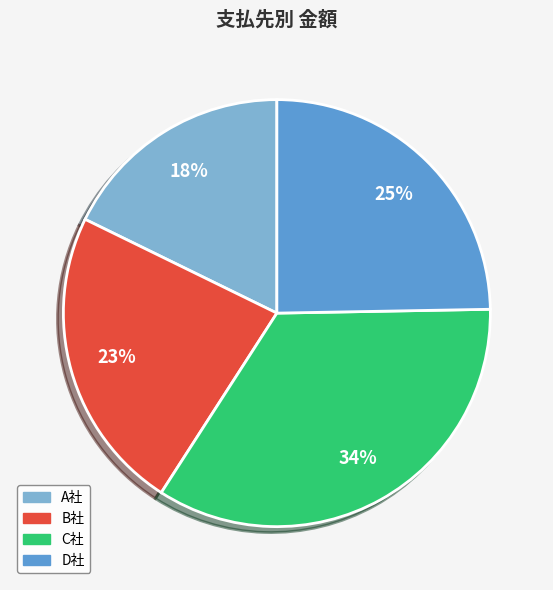

To the nearest percent, what is the combined percentage of C社 and D社?

59%